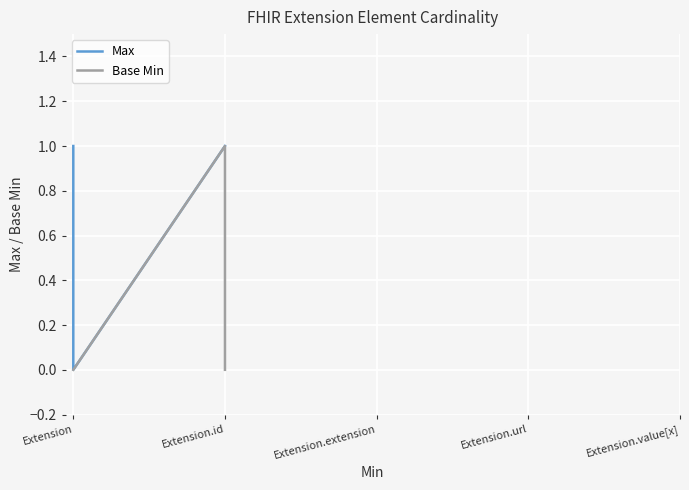

What position from the right is Extension.id?

4